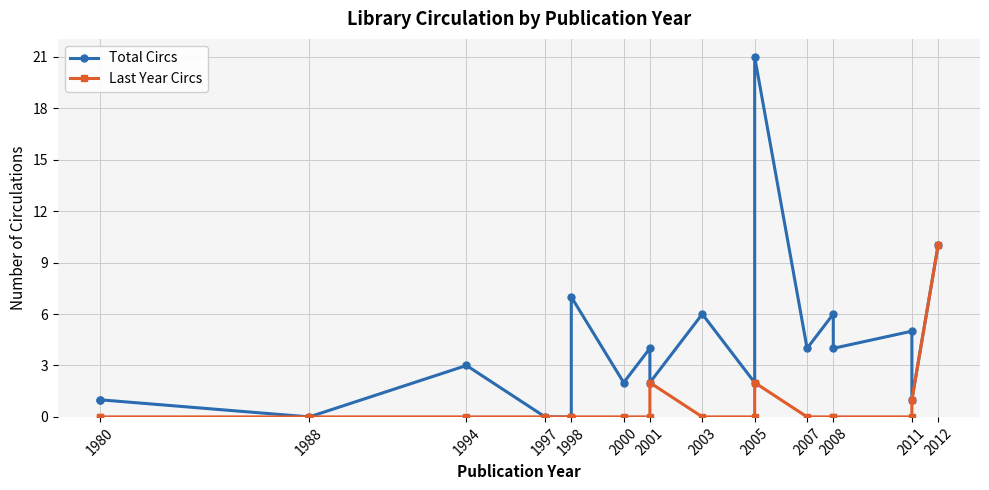

How many interior local valleys does the Total Circs series have?

7